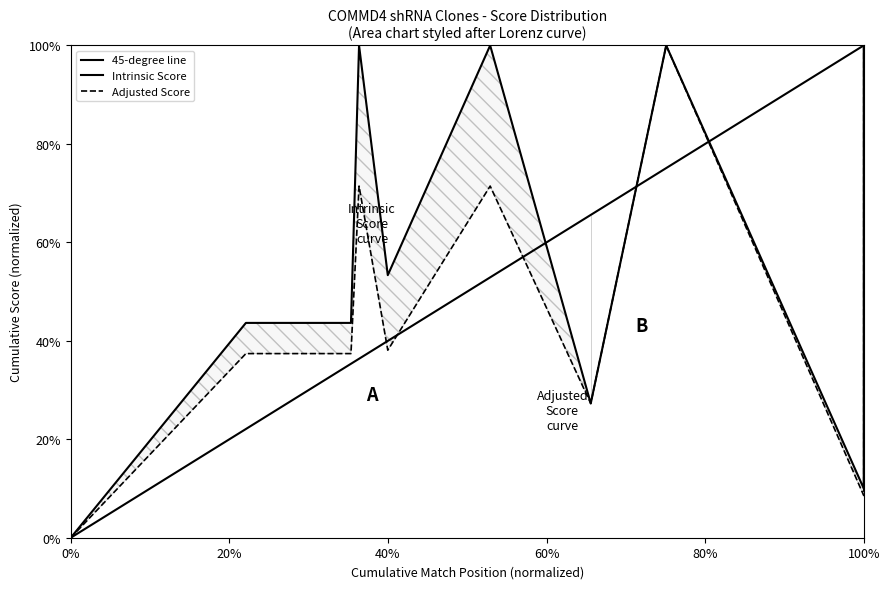

Rank the series at 0% from lowest to highest value.

45-degree line, Intrinsic Score, Adjusted Score